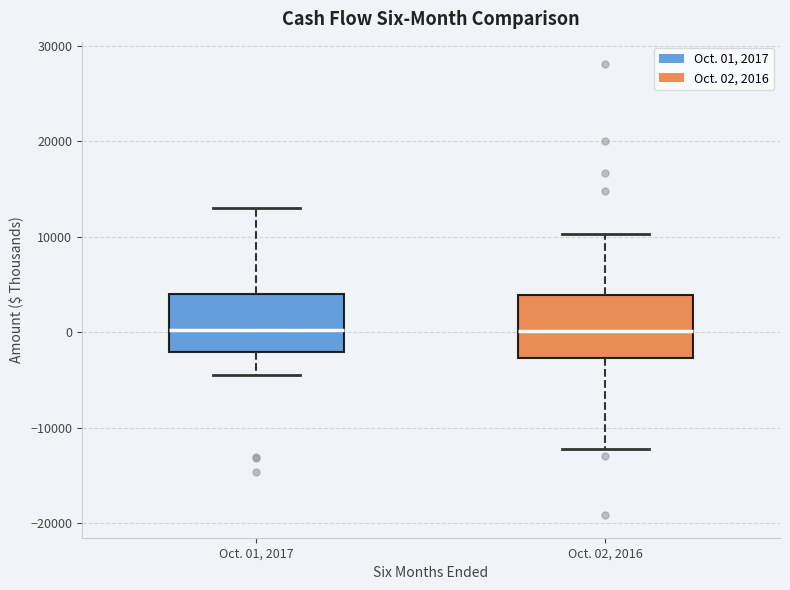

Reading left to right, transcribe this box plot: for each box, give where its median line is, the range the box spans, and where its two whiskers end, as read against the y-axis. The values are not printed on the chart, so give them approximately, as read against the axis.

Oct. 01, 2017: median 0, box -2000 to 4000, whiskers -4000 to 13000
Oct. 02, 2016: median 0, box -3000 to 4000, whiskers -12000 to 10000